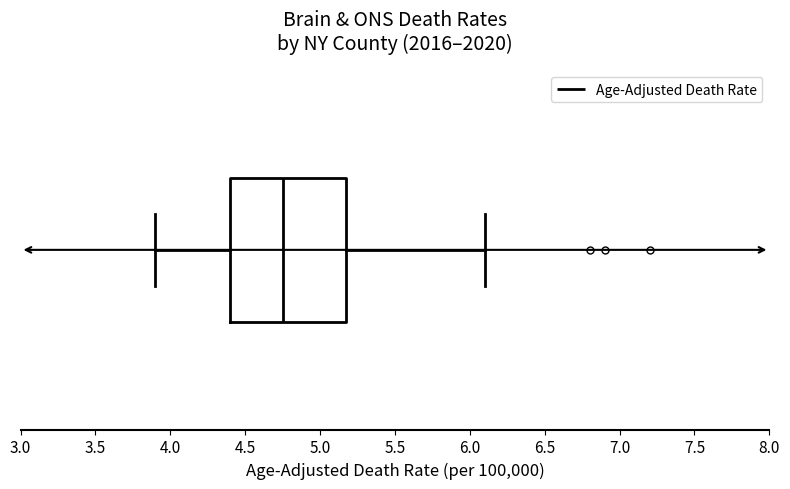

Read this box plot against the x-axis: the position of the median line, the range covered by the box, and the ends of both whiskers. The values are not printed on the chart, so give them approximately, as read against the axis.

median 4.75, box 4.40 to 5.20, whiskers 3.90 to 6.10